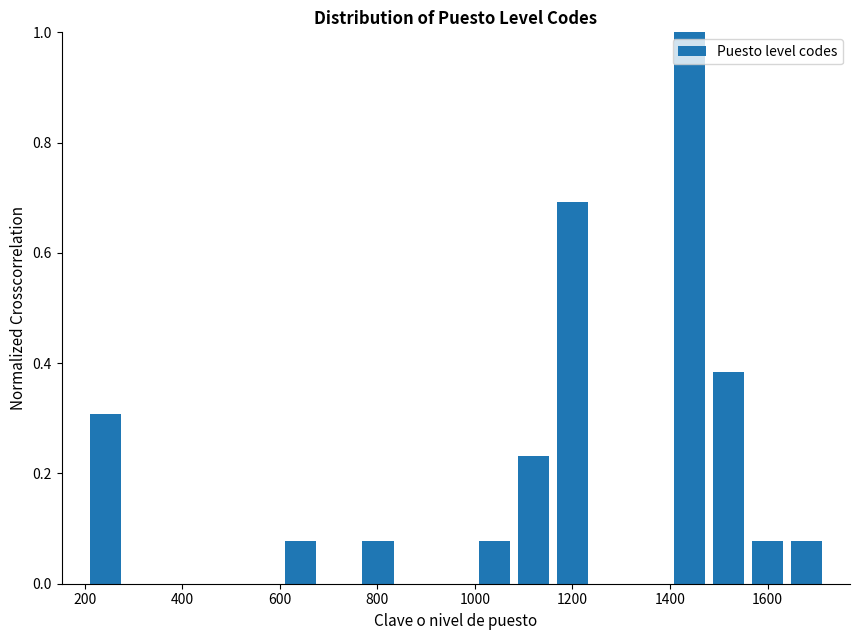

Around what value on the x-axis is the tallest bar? Give the approximate position of its centre, as read against the axis.

1440